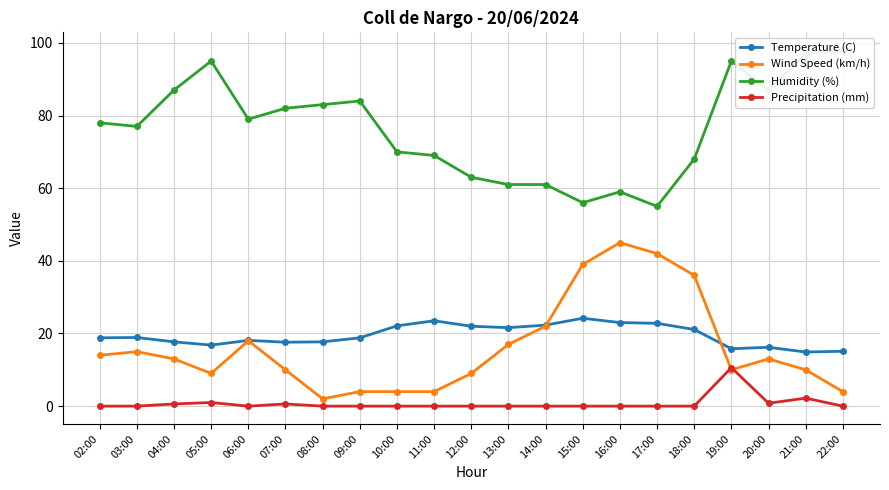

Is it true that Wind Speed (km/h) equals 4.0 at 09:00?

True